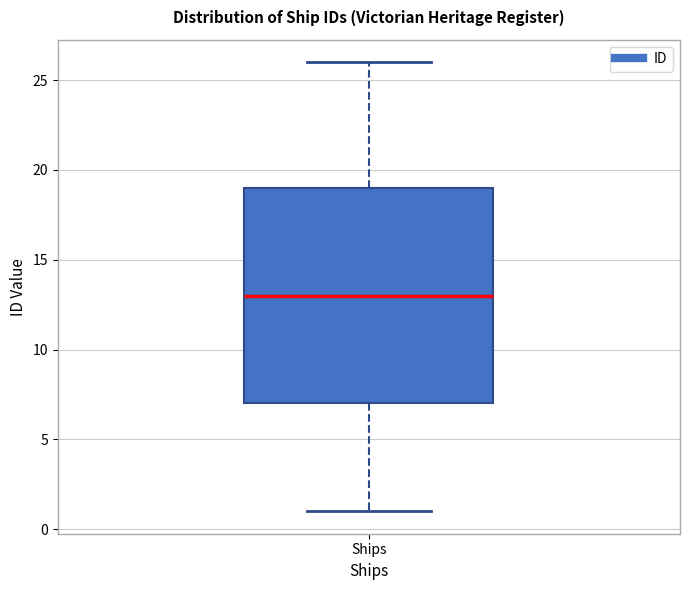

Read this box plot against the y-axis: the position of the median line, the range covered by the box, and the ends of both whiskers. The values are not printed on the chart, so give them approximately, as read against the axis.

median 13, box 7 to 19, whiskers 1 to 26